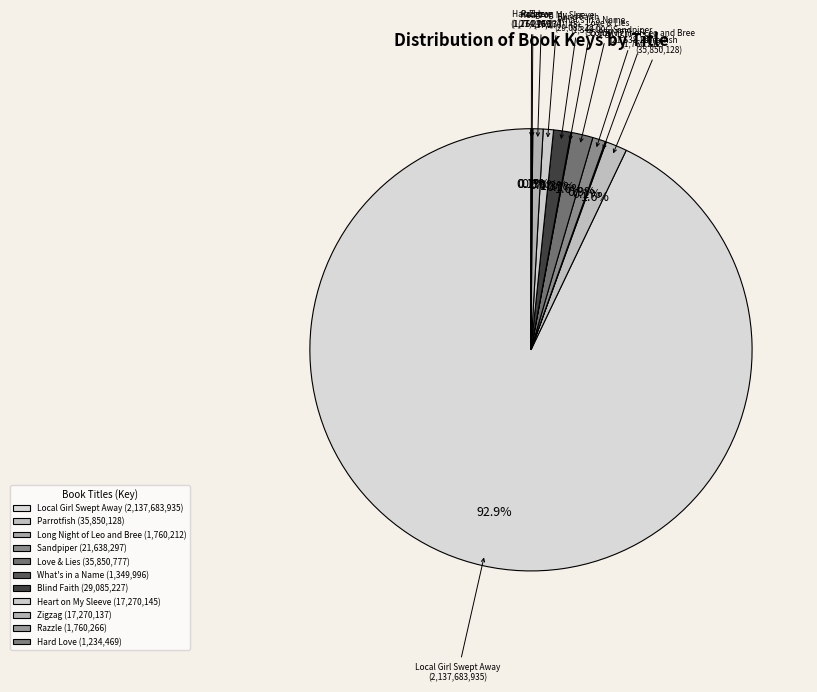

Rank the categories by value from highest to lowest.

Local Girl Swept Away, Love & Lies, Parrotfish, Blind Faith, Sandpiper, Heart on My Sleeve, Zigzag, Razzle, Long Night of Leo and Bree, What's in a Name, Hard Love